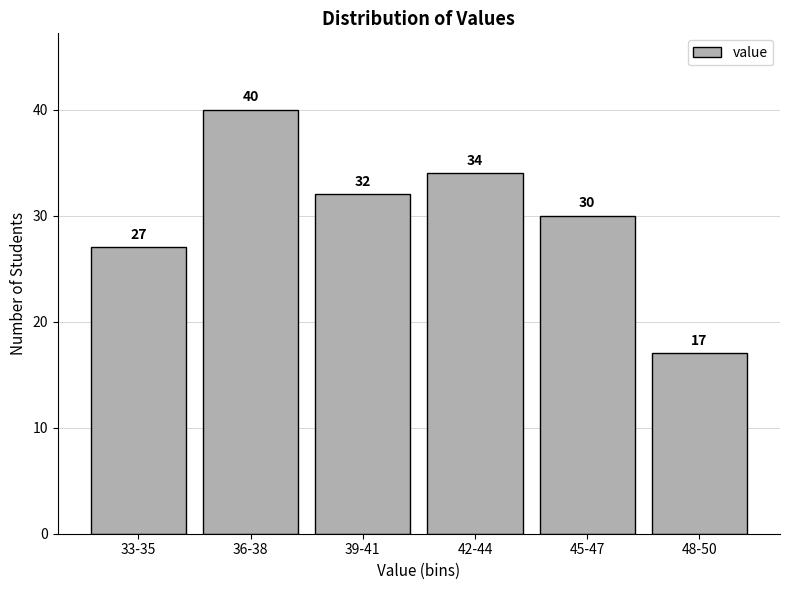

Reading right to left, transcribe all the data shown in this chart.

17	30	34	32	40	27